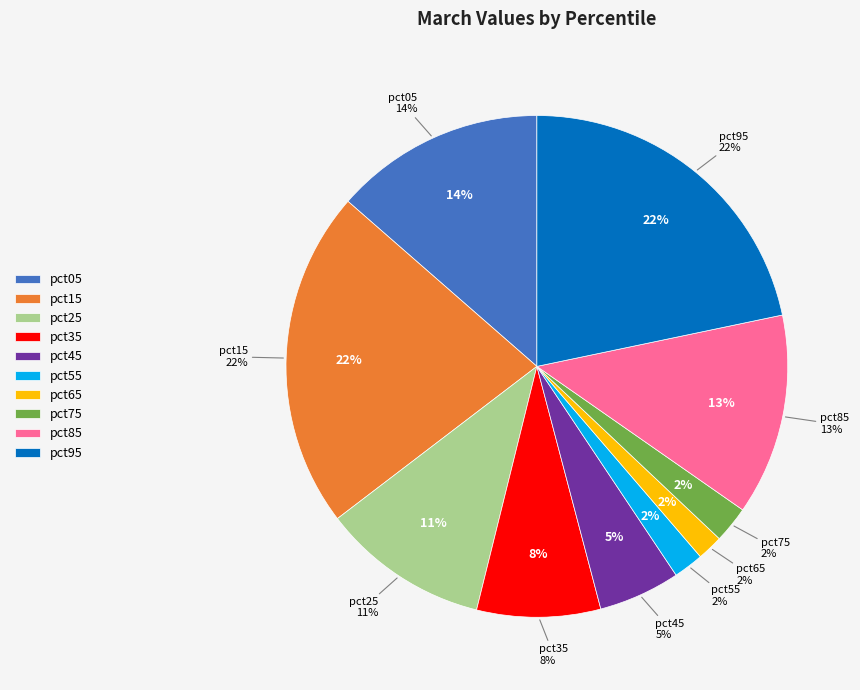

Which has a higher value, pct55 or pct05?

pct05